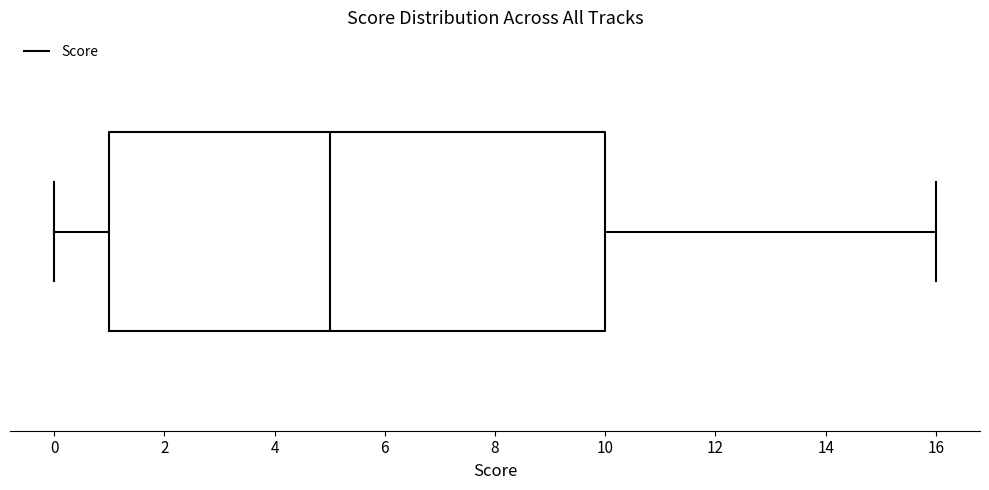

Read this box plot against the x-axis: the position of the median line, the range covered by the box, and the ends of both whiskers. The values are not printed on the chart, so give them approximately, as read against the axis.

median 5, box 1 to 10, whiskers 0 to 16